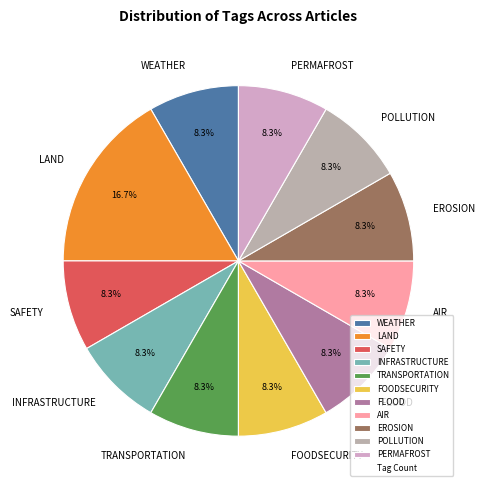

The EROSION slice represents 14% of the pie. True or false?

False